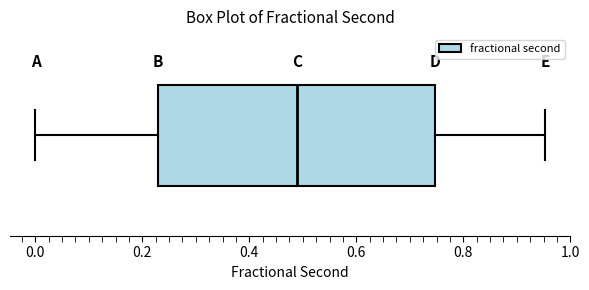

Read this box plot against the x-axis: the position of the median line, the range covered by the box, and the ends of both whiskers. The values are not printed on the chart, so give them approximately, as read against the axis.

median 0.48, box 0.22 to 0.74, whiskers 0.00 to 0.96